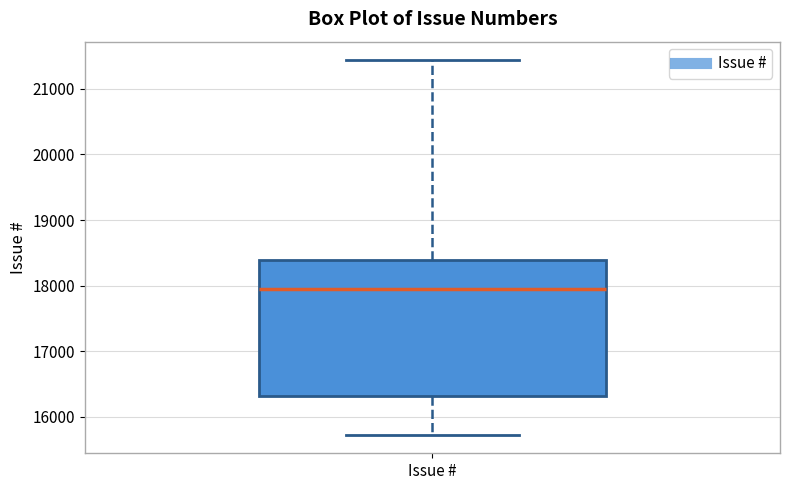

Where is the lower edge of the box for Issue # on the y-axis? The values are not printed on the chart, so give them approximately, as read against the axis.

16300